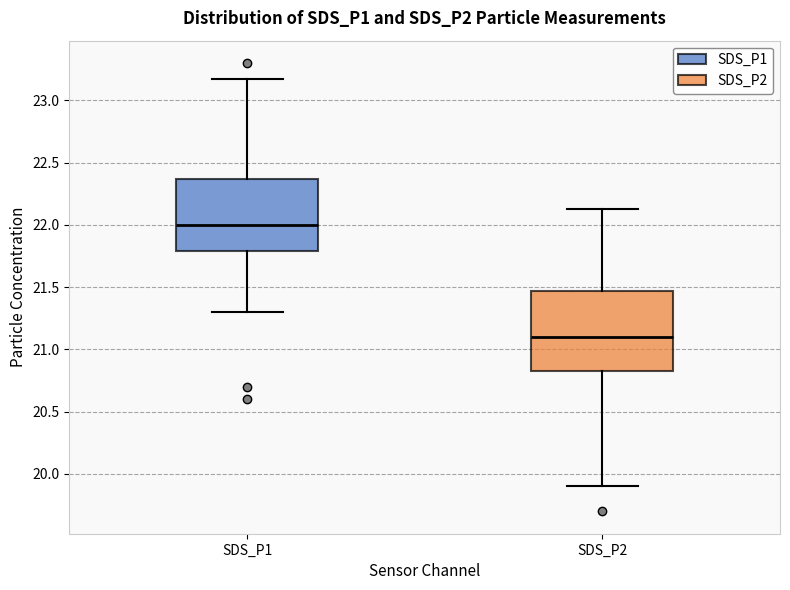

Reading left to right, transcribe this box plot: for each box, give where its median line is, the range the box spans, and where its two whiskers end, as read against the y-axis. The values are not printed on the chart, so give them approximately, as read against the axis.

SDS_P1: median 22.00, box 21.80 to 22.35, whiskers 21.30 to 23.15
SDS_P2: median 21.10, box 20.85 to 21.45, whiskers 19.90 to 22.15